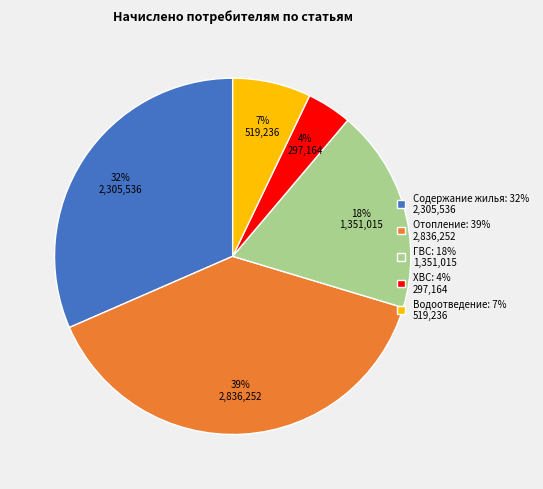

Does Отопление: 39% 2,836,252 represent more than half of the total?

No